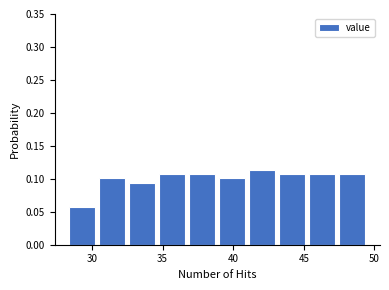

Reading left to right, transcribe this chart: for each bar, give the range it covers on the x-axis and its height. Neither the bar edges nor the heights are printed on the chart, so give them approximately, as read against the axes.

28.0 to 30.5: 0.055
30.5 to 32.5: 0.100
32.5 to 34.5: 0.095
34.5 to 36.5: 0.105
36.5 to 39.0: 0.105
39.0 to 41.0: 0.100
41.0 to 43.0: 0.115
43.0 to 45.0: 0.105
45.0 to 47.5: 0.105
47.5 to 49.5: 0.105